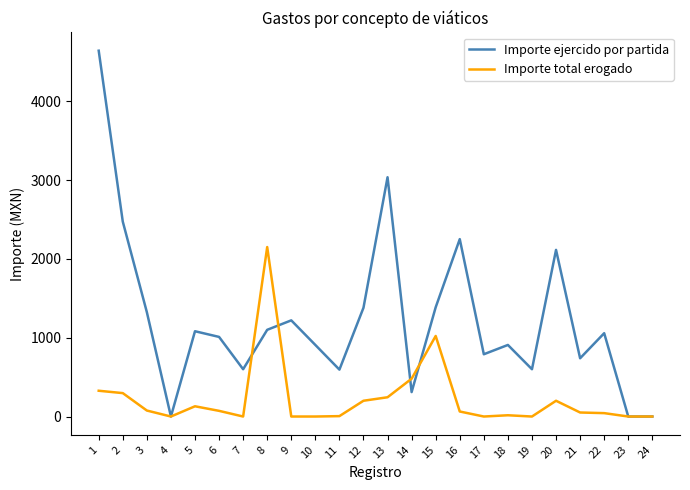

What is the difference between the highest and lowest values at 1?

4314.0